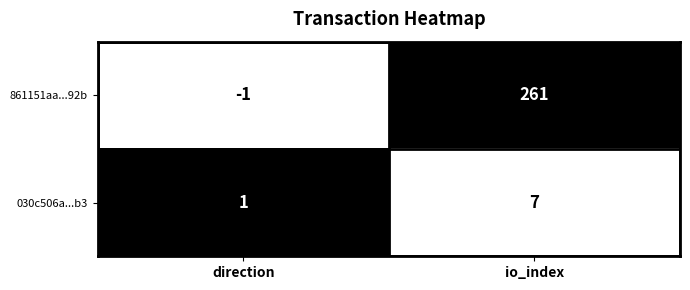

Rank the series by their maximum value, from highest to lowest.

861151aa...92b, 030c506a...b3